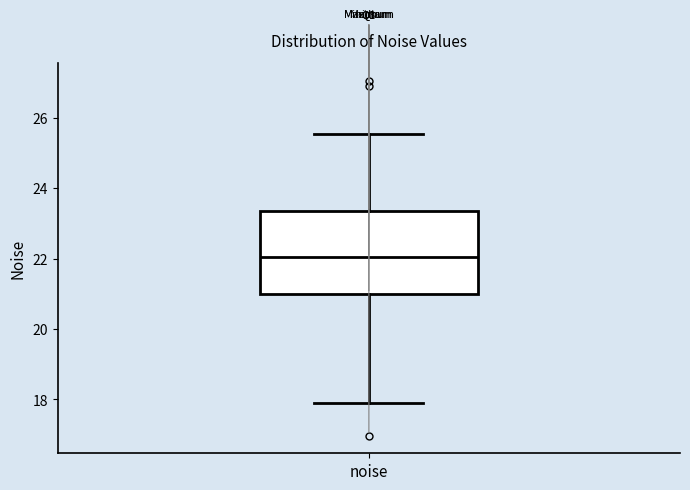

Transcribe this box plot: give where the median line is, the range the box spans, and where the two whiskers end, as read against the y-axis. The values are not printed on the chart, so give them approximately, as read against the axis.

median 22.0, box 21.0 to 23.4, whiskers 17.8 to 25.6